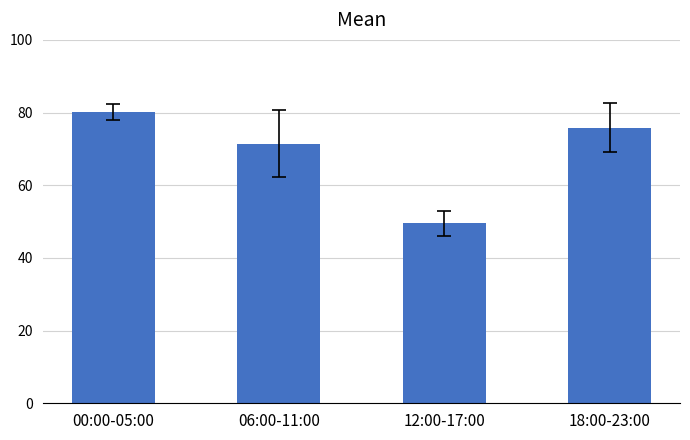

What is the label of the 1st bar from the left?

00:00-05:00